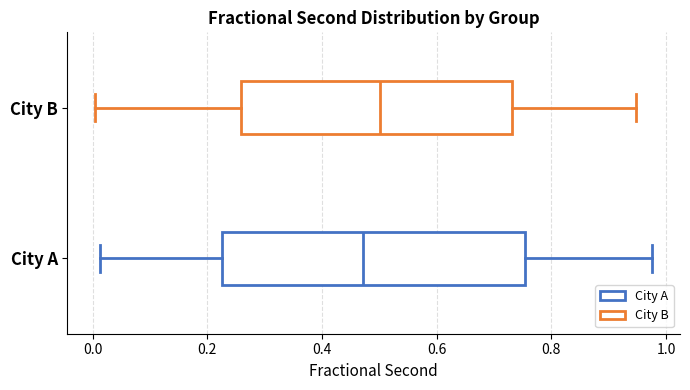

Which box's median line is the furthest to the left?

City A